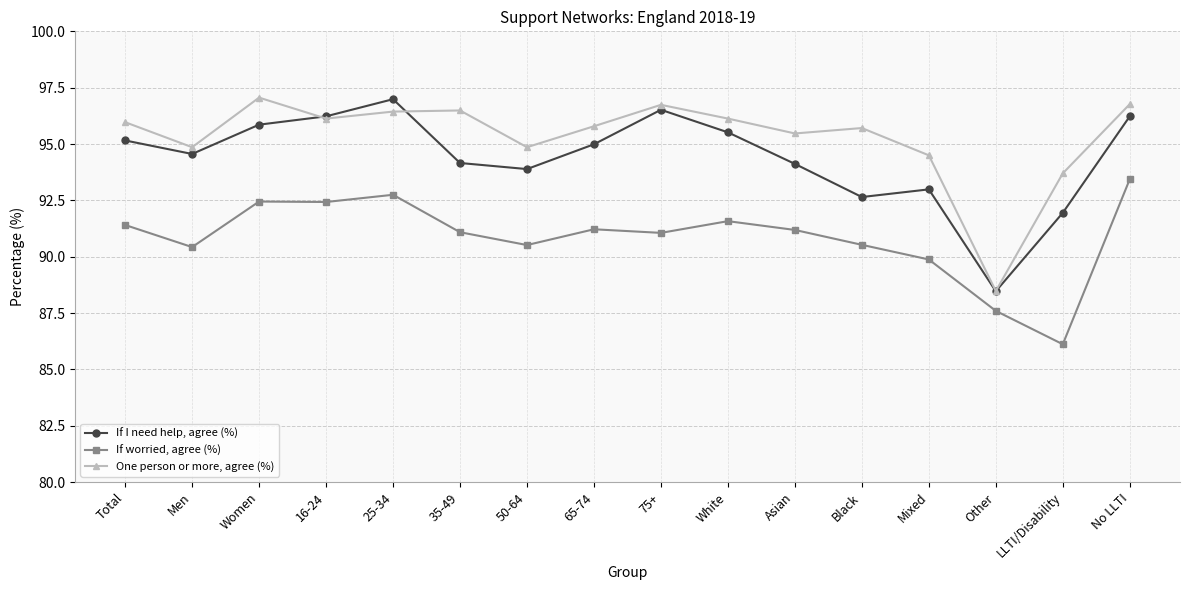

How many values in the If I need help, agree (%) series exceed 94?

11